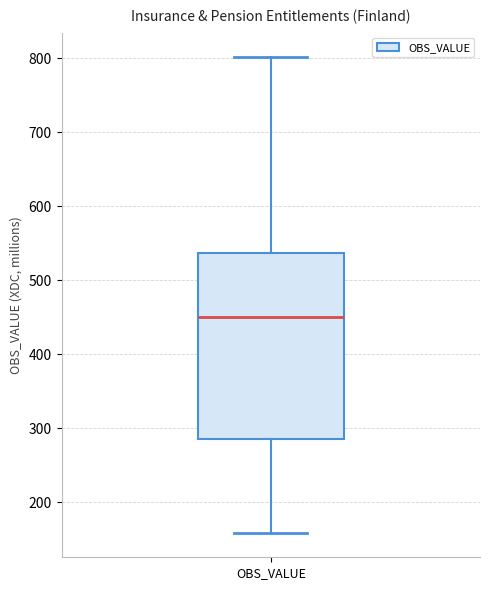

Transcribe this box plot: give where the median line is, the range the box spans, and where the two whiskers end, as read against the y-axis. The values are not printed on the chart, so give them approximately, as read against the axis.

median 450, box 290 to 540, whiskers 160 to 800